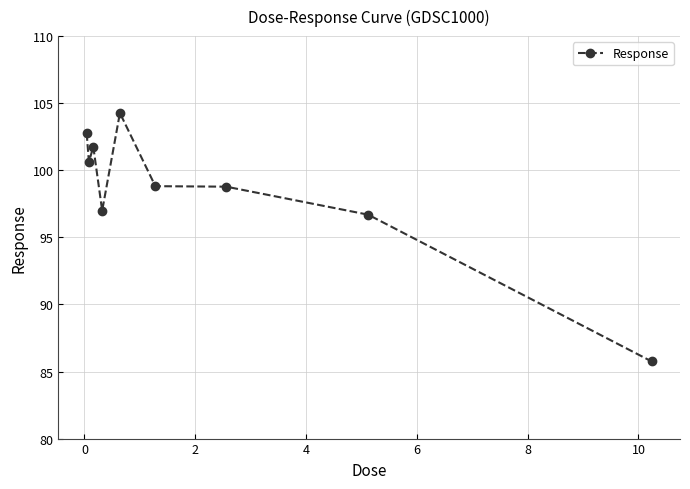

What is the difference between the maximum and minimum values?

18.5